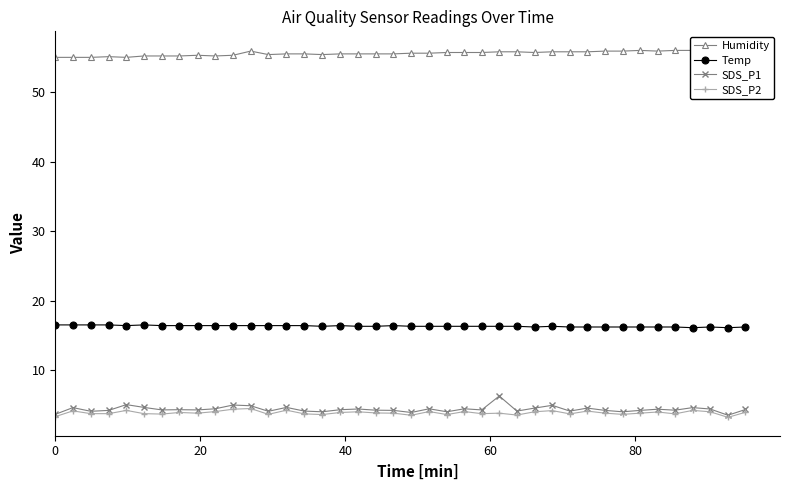

True or false: SDS_P1 and Temp intersect in this chart.

False